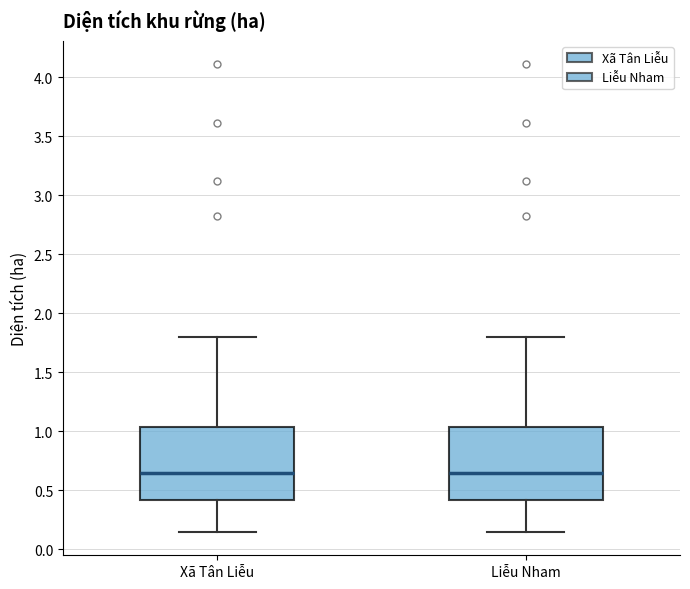

Reading left to right, transcribe this box plot: for each box, give where its median line is, the range the box spans, and where its two whiskers end, as read against the y-axis. The values are not printed on the chart, so give them approximately, as read against the axis.

Xã Tân Liễu: median 0.65, box 0.40 to 1.05, whiskers 0.15 to 1.80
Liễu Nham: median 0.65, box 0.40 to 1.05, whiskers 0.15 to 1.80